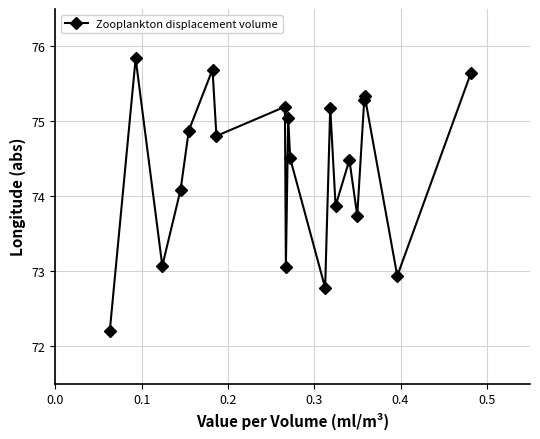

What is the average value?

74.4